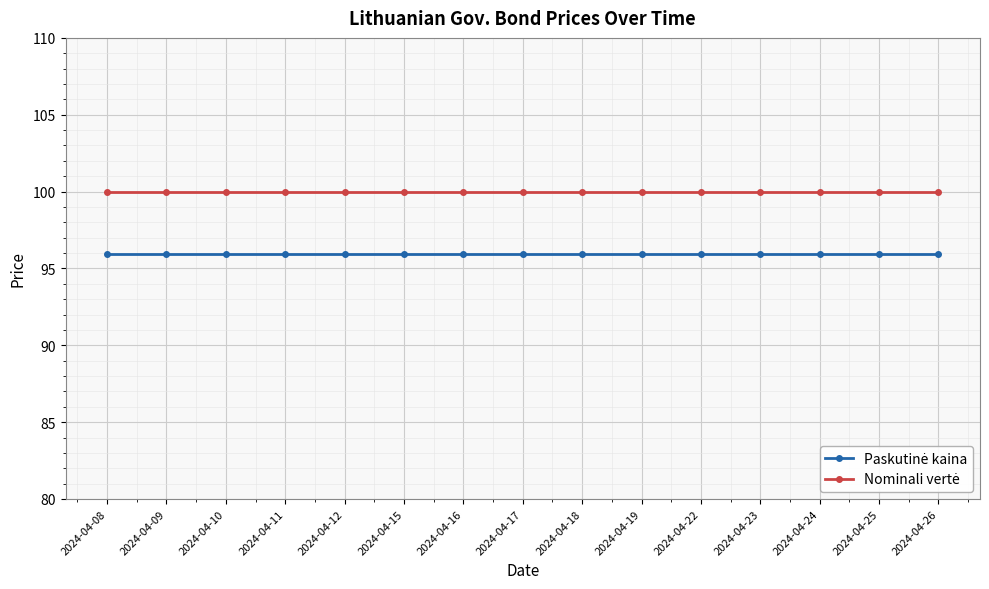

What is the spread (max minus min) of values at 2024-04-10?

4.1